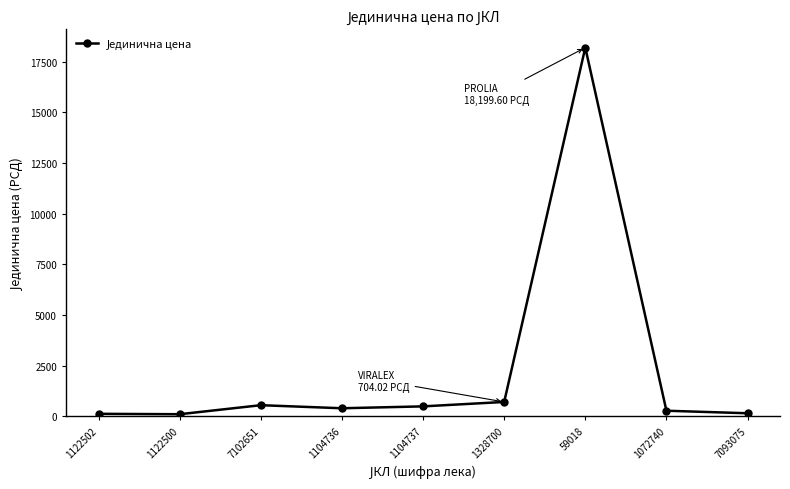

Does the chart display data point markers on the line(s)?

Yes